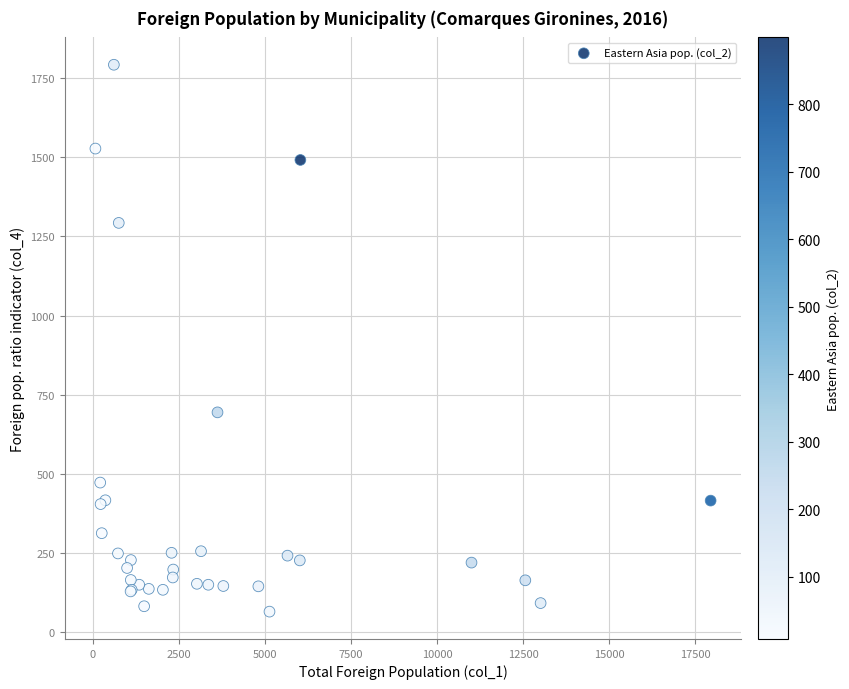

What Y value in the scatter plot is closest to 928?

694